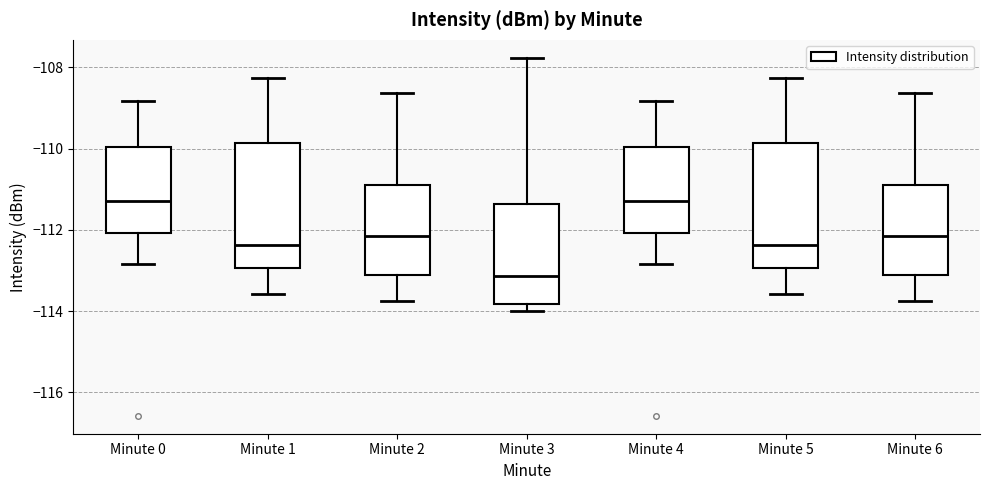

Reading left to right, transcribe this box plot: for each box, give where its median line is, the range the box spans, and where its two whiskers end, as read against the y-axis. The values are not printed on the chart, so give them approximately, as read against the axis.

Minute 0: median -111.2, box -112.0 to -110.0, whiskers -112.8 to -108.8
Minute 1: median -112.4, box -113.0 to -109.8, whiskers -113.6 to -108.2
Minute 2: median -112.2, box -113.2 to -110.8, whiskers -113.8 to -108.6
Minute 3: median -113.2, box -113.8 to -111.4, whiskers -114.0 to -107.8
Minute 4: median -111.2, box -112.0 to -110.0, whiskers -112.8 to -108.8
Minute 5: median -112.4, box -113.0 to -109.8, whiskers -113.6 to -108.2
Minute 6: median -112.2, box -113.2 to -110.8, whiskers -113.8 to -108.6